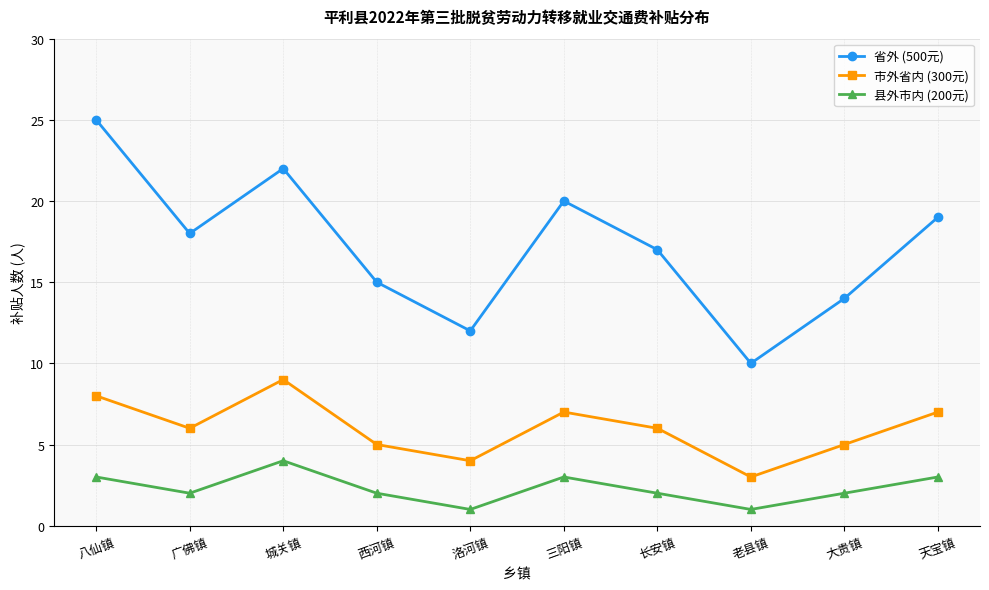

Is the value of 市外省内 (300元) at 广佛镇 greater than the value of 县外市内 (200元) at 大贵镇?

Yes